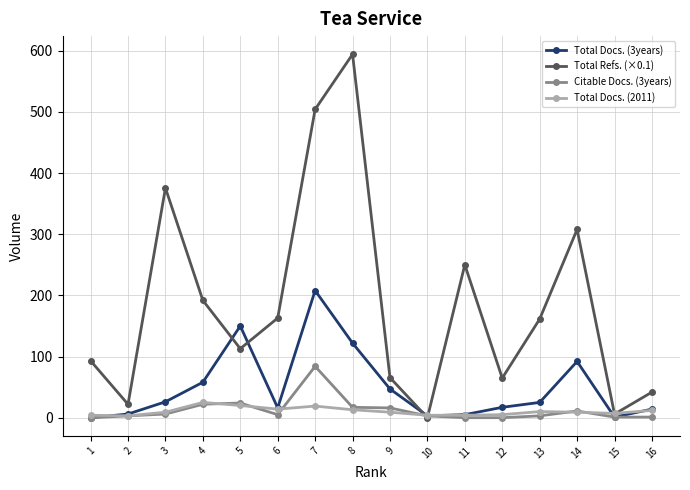

True or false: Total Refs. (×0.1) has a value of 34.3 at 2.

False